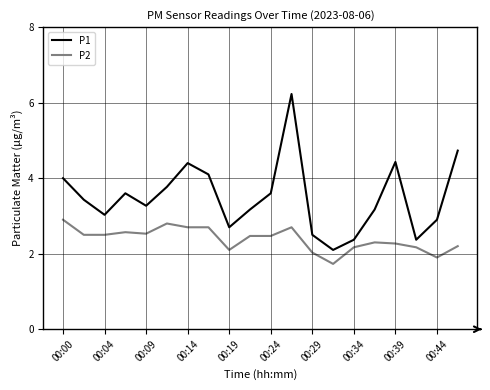

What is the sum of all P2 values?

47.7